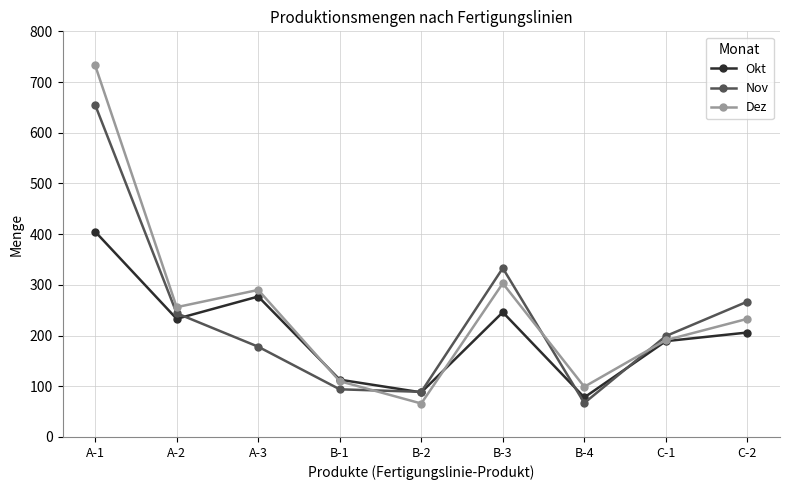

In Nov, how many points are lower than both neighbors (excluding endpoints)?

2